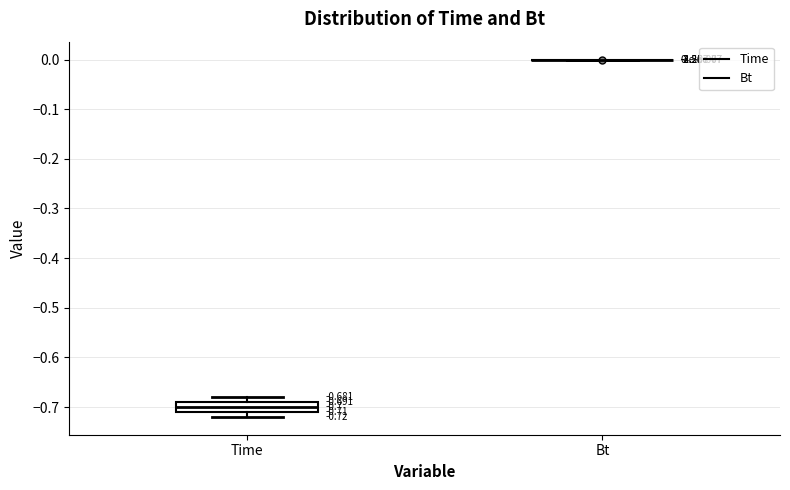

Which box is the tallest, from its lower edge to its upper edge?

Time